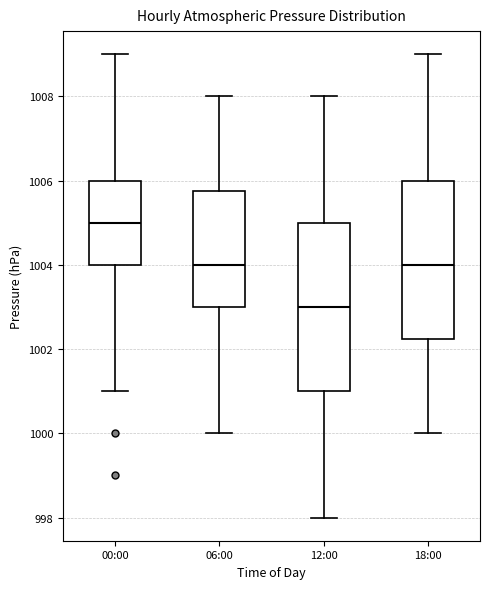

Which box has the lowest median line?

12:00